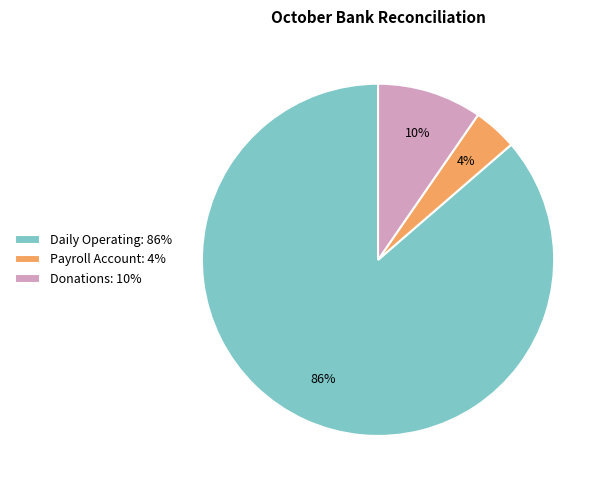

To the nearest percent, what is the difference between the Payroll Account and Daily Operating slice percentages?

82%